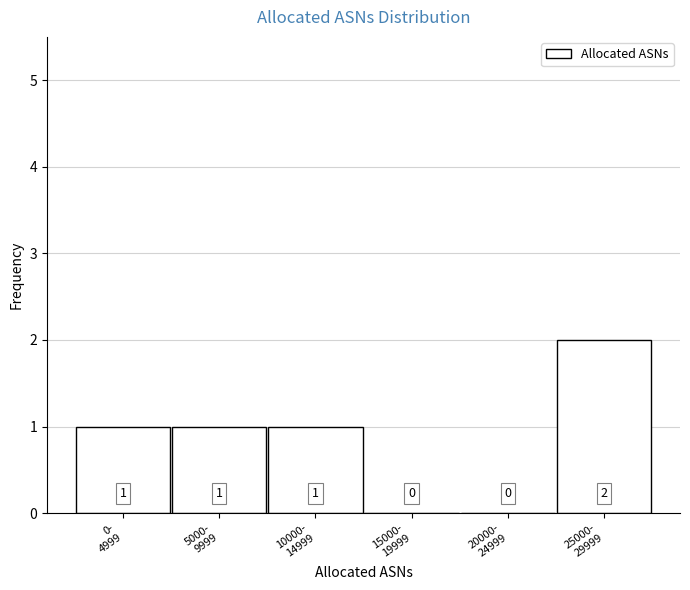

How many values are between 0 and 1?

5